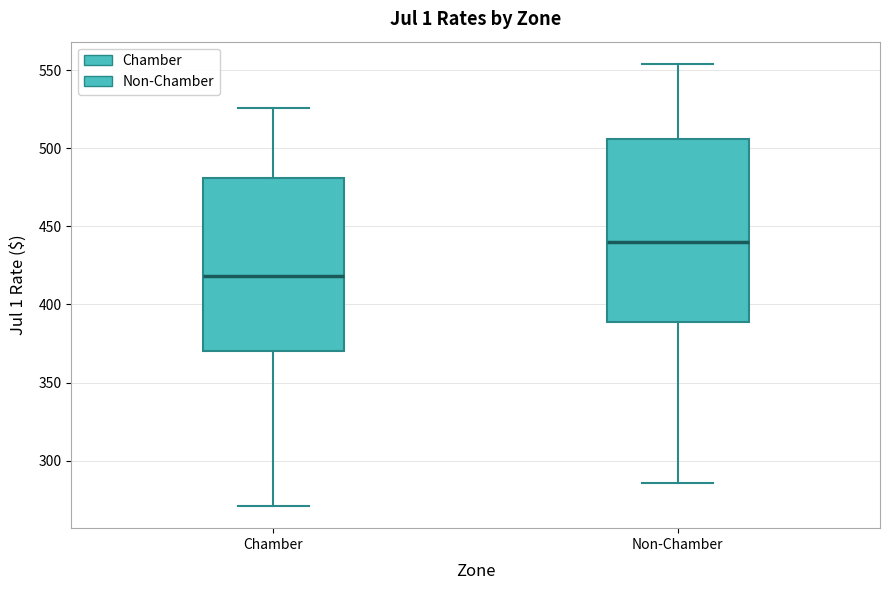

Where does the upper whisker of the box for Chamber end on the y-axis? The values are not printed on the chart, so give them approximately, as read against the axis.

525